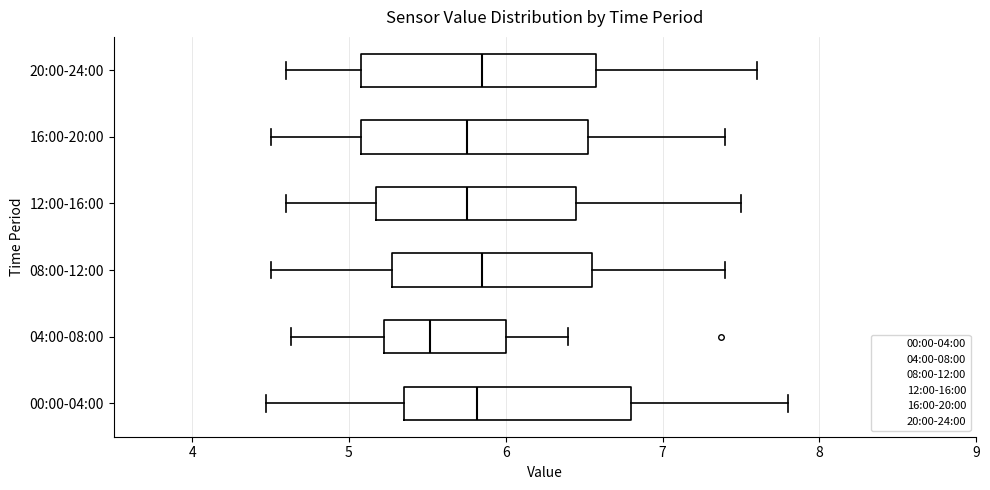

Reading bottom to top, transcribe this box plot: for each box, give where its median line is, the range the box spans, and where its two whiskers end, as read against the x-axis. The values are not printed on the chart, so give them approximately, as read against the axis.

00:00-04:00: median 5.8, box 5.4 to 6.8, whiskers 4.5 to 7.8
04:00-08:00: median 5.5, box 5.2 to 6.0, whiskers 4.6 to 6.4
08:00-12:00: median 5.9, box 5.3 to 6.6, whiskers 4.5 to 7.4
12:00-16:00: median 5.8, box 5.2 to 6.5, whiskers 4.6 to 7.5
16:00-20:00: median 5.8, box 5.1 to 6.5, whiskers 4.5 to 7.4
20:00-24:00: median 5.9, box 5.1 to 6.6, whiskers 4.6 to 7.6